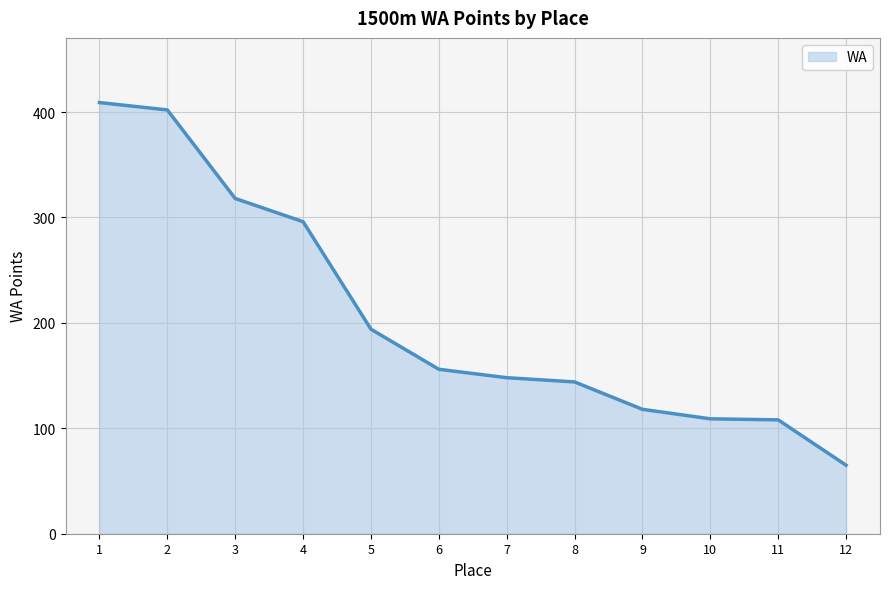

What is the ratio of the value at 4 to the value at 9?

2.5